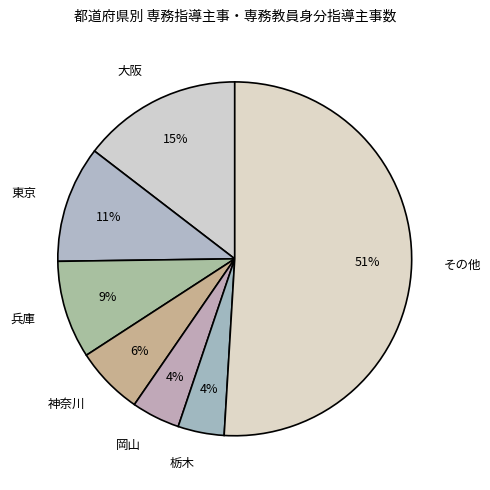

What is the largest slice in the pie chart?

その他